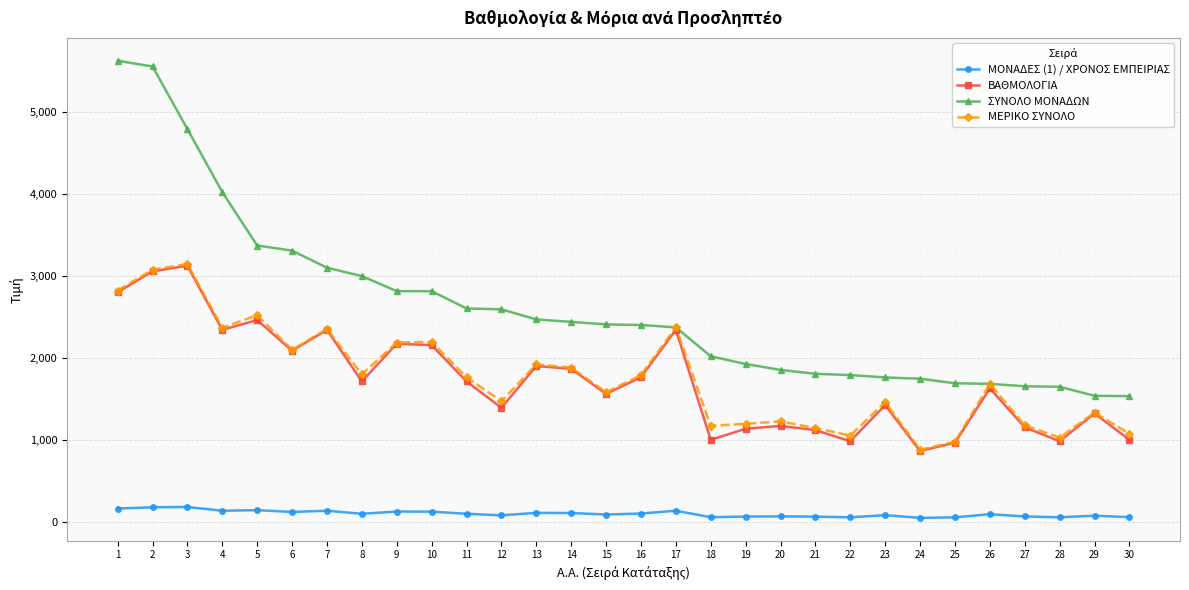

What is the highest value of the ΒΑΘΜΟΛΟΓΙΑ series?

3128